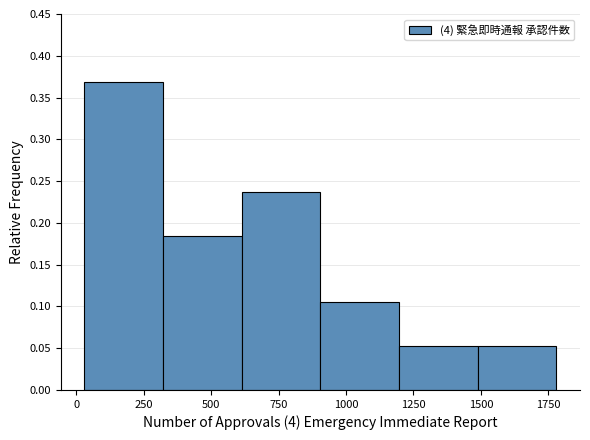

Reading left to right, transcribe this chart: for each bar, give the range it covers on the x-axis and its height. Neither the bar edges nor the heights are printed on the chart, so give them approximately, as read against the axes.

50 to 300: 0.370
300 to 600: 0.185
600 to 900: 0.235
900 to 1200: 0.105
1200 to 1500: 0.055
1500 to 1800: 0.055